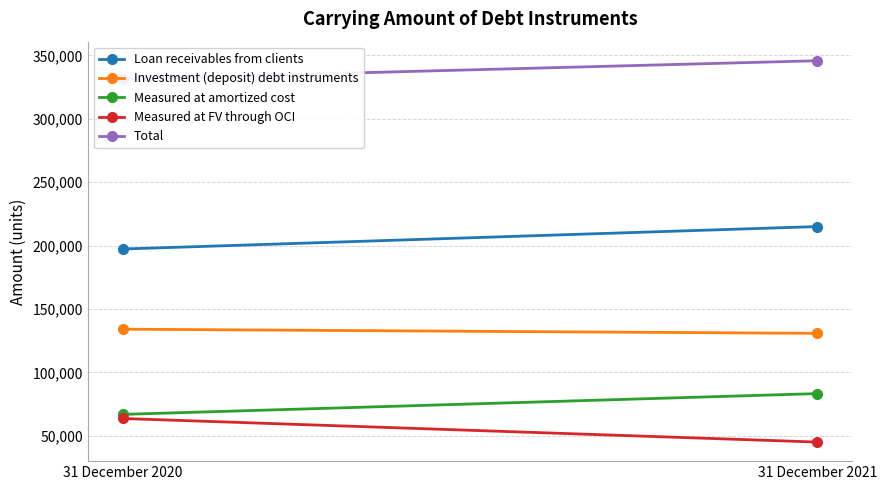

What is the greatest value displayed?

345783